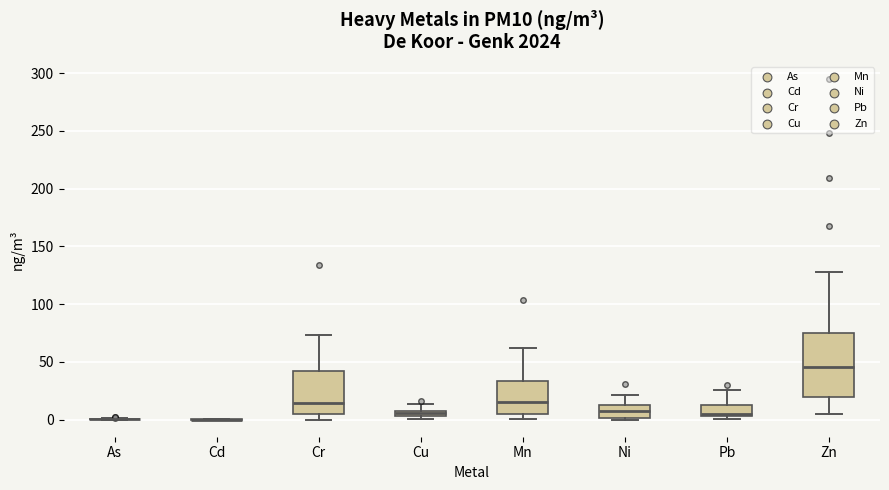

Comparing the boxes themselves (not the whiskers), which one is the tallest?

Zn